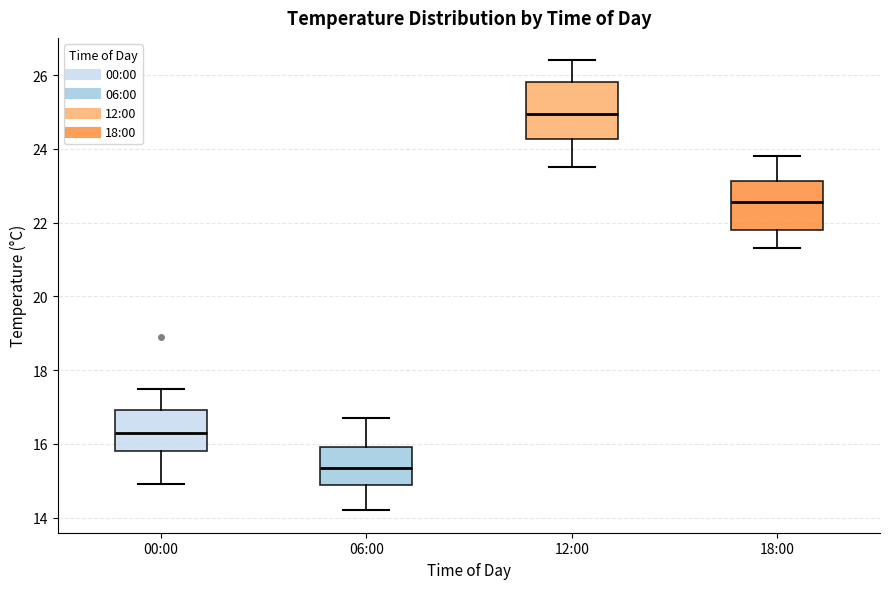

Comparing the boxes themselves (not the whiskers), which one is the tallest?

12:00